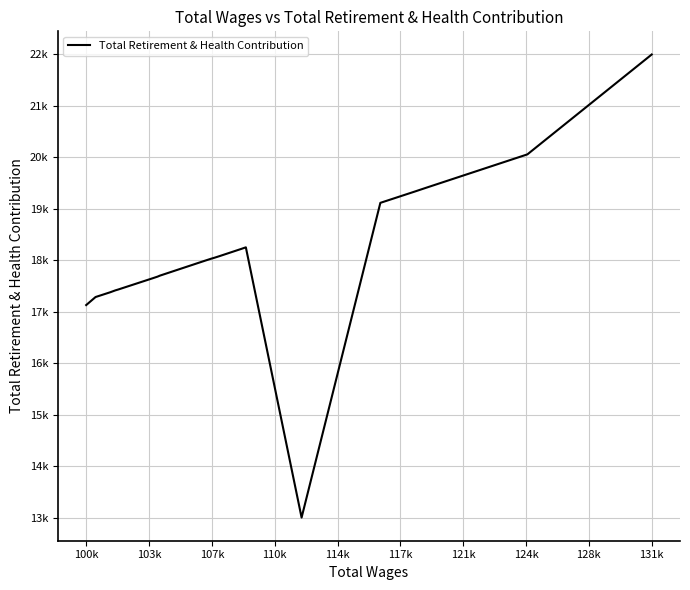

Reading left to right, extract all data points from this chart.

17805	17950	18036	18070	18085	18289	18318	18335	18607	18640	18658	18686	18818	18845	13978	19646	19847	19922	20519	22318